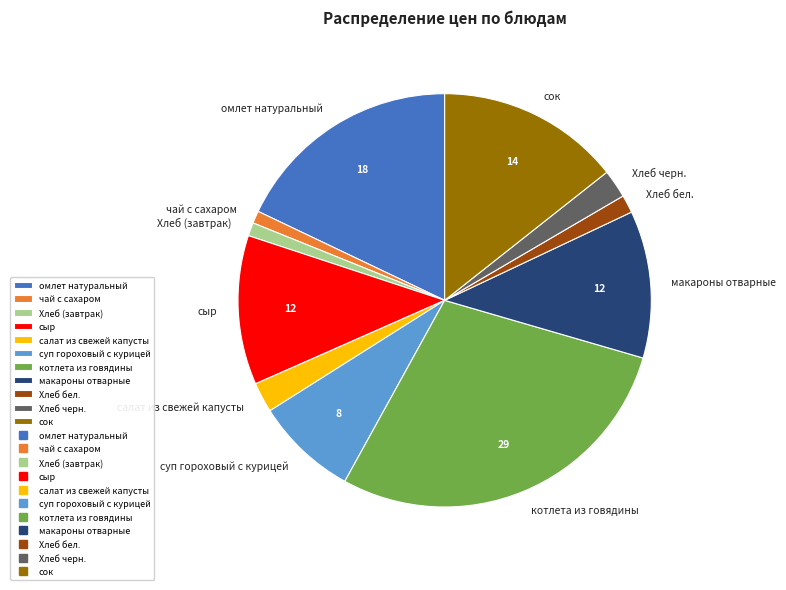

Do сыр and Хлеб (завтрак) together represent more than half of the pie?

No